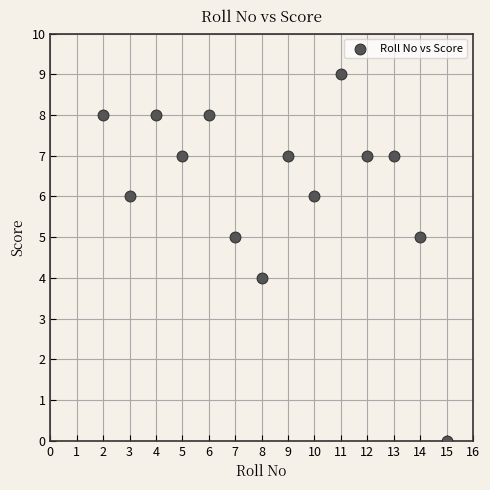

What is the range of Y values (max minus min)?

9